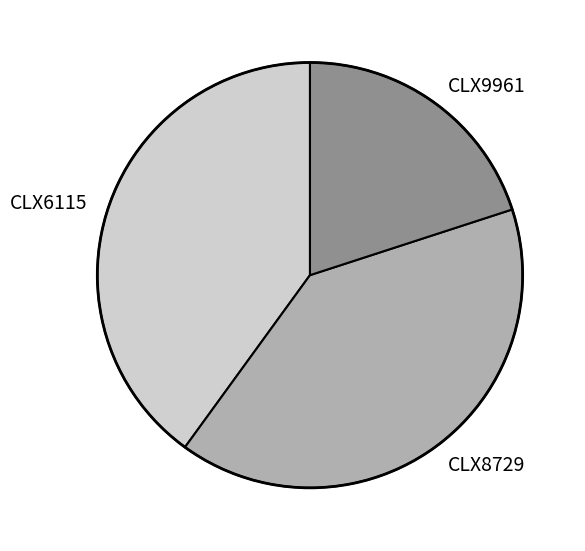

Is CLX9961 the majority of the pie?

No